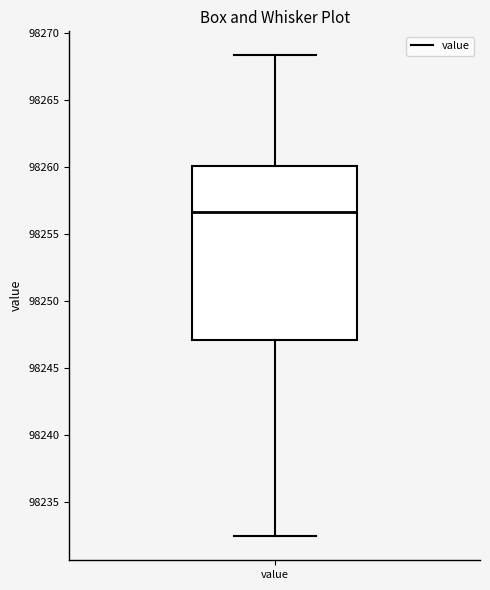

Where is the upper edge of the box for value on the y-axis? The values are not printed on the chart, so give them approximately, as read against the axis.

98260.0